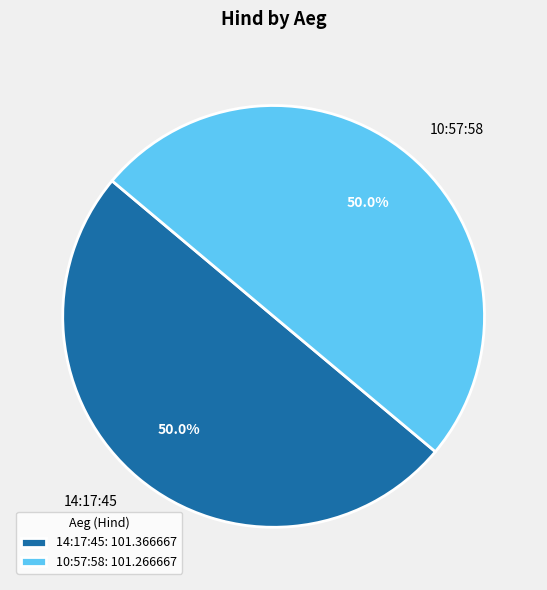

Do 10:57:58 and 14:17:45 together represent more than half of the pie?

Yes